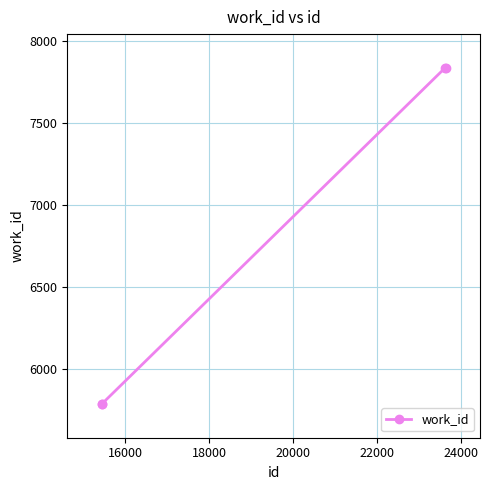

How many values are below 7837?

2